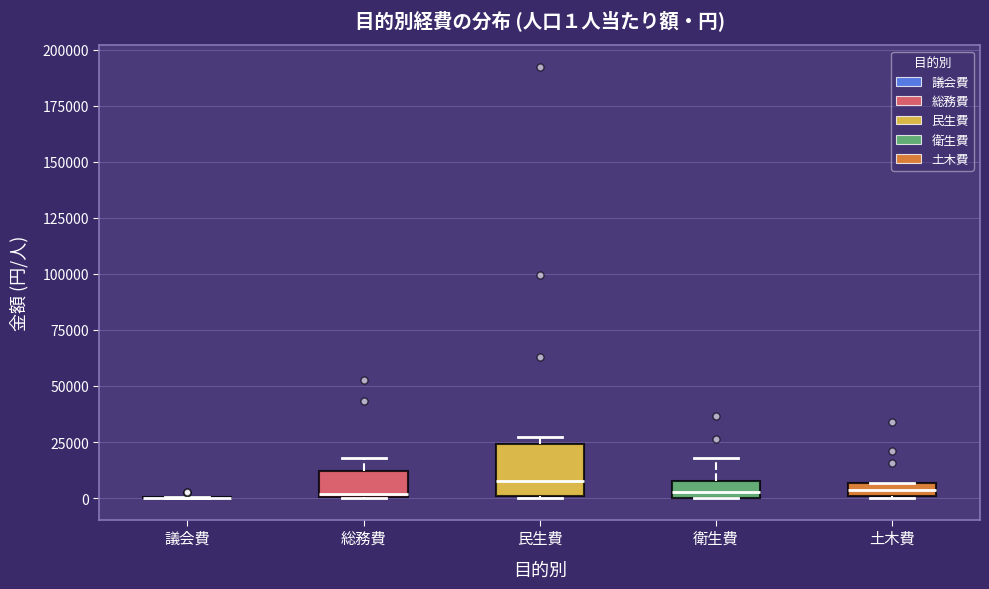

Which box is the tallest, from its lower edge to its upper edge?

民生費